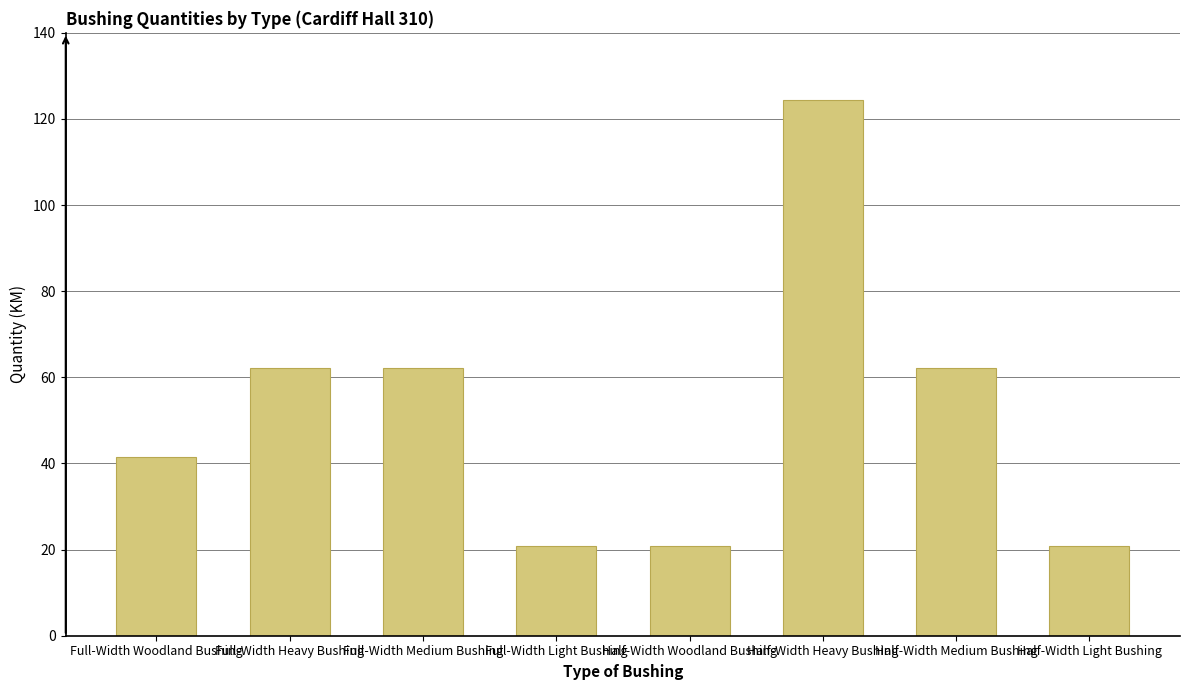

True or false: the data shows 62.2 at Full-Width Medium Bushing.

True